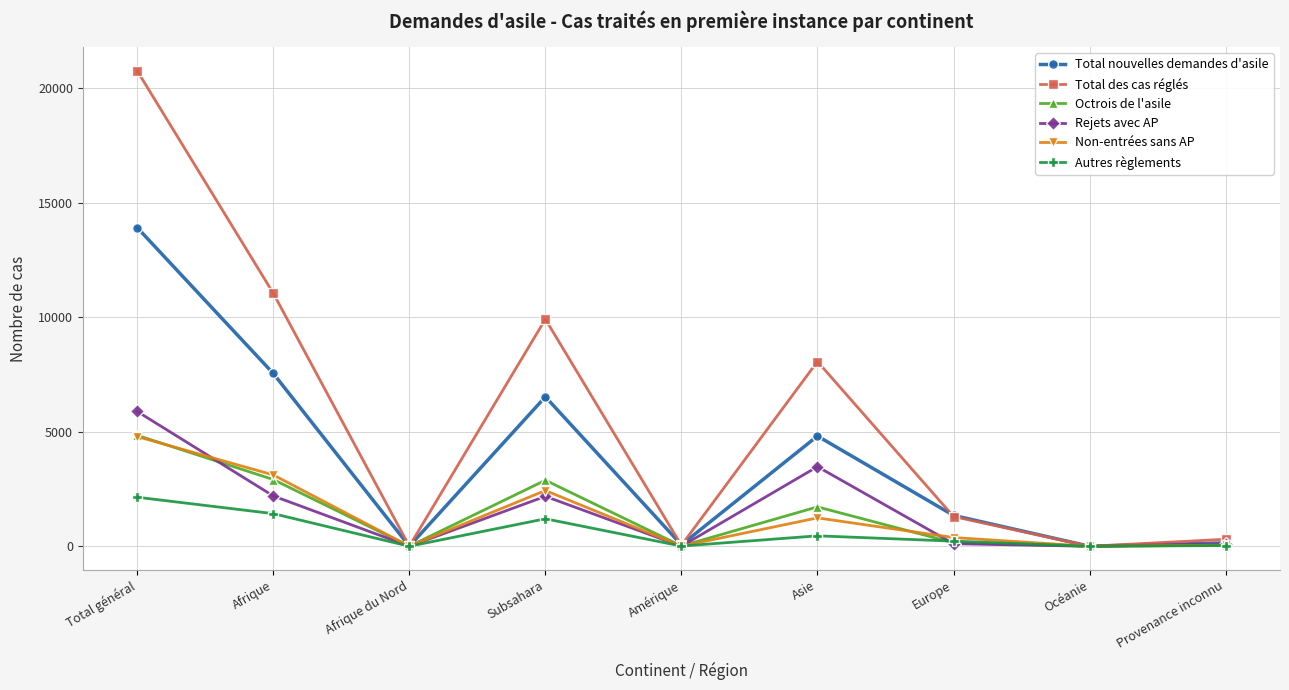

What is the greatest value displayed?

20762